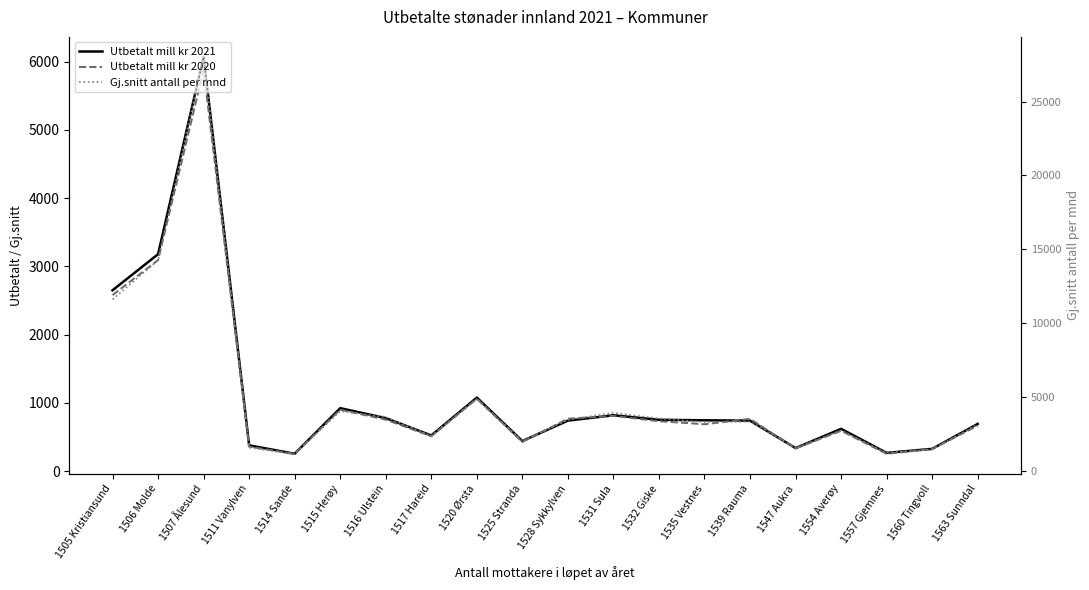

At which category is the sum across all series the highest?

1507 Ålesund